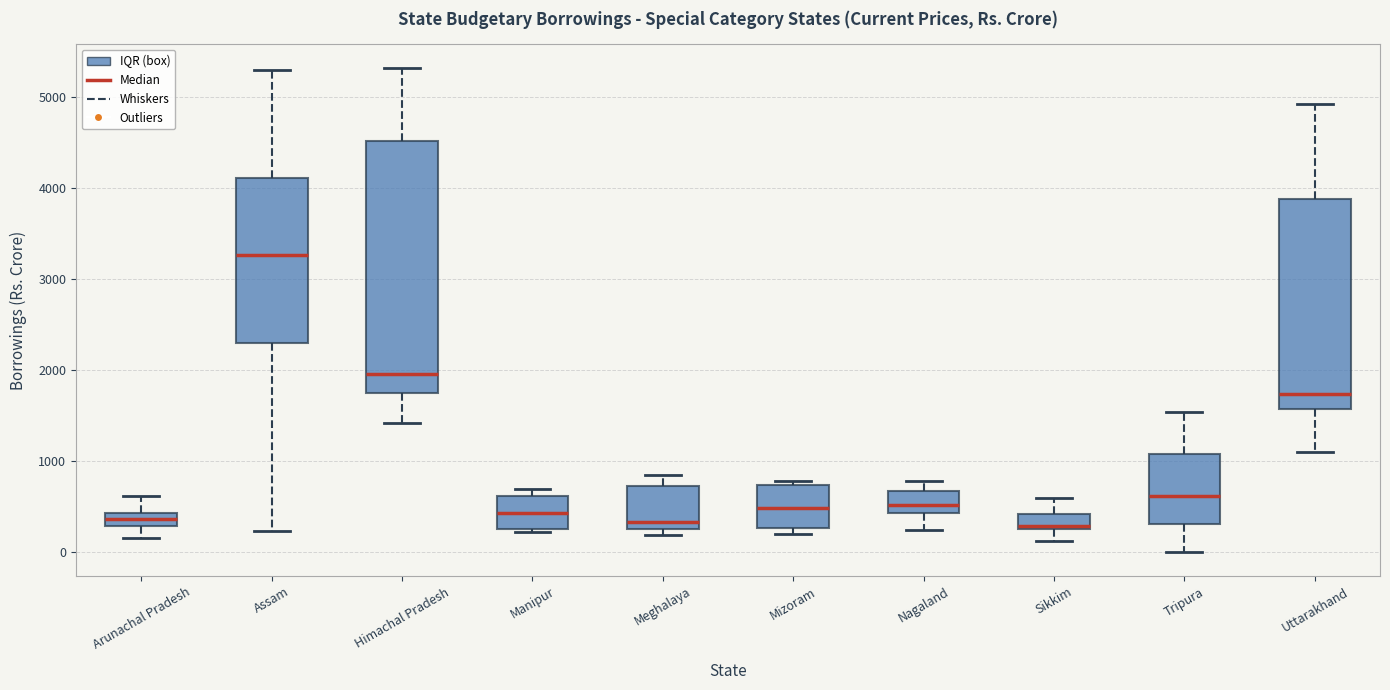

Where is the upper edge of the box for Nagaland on the y-axis? The values are not printed on the chart, so give them approximately, as read against the axis.

700